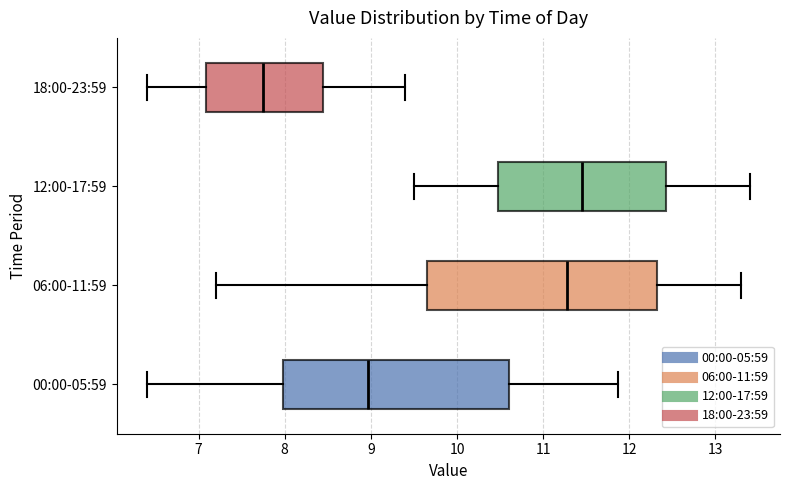

Reading bottom to top, read every box against the x-axis: the position of its median line, the range the box covers, and the ends of its whiskers. The values are not printed on the chart, so give them approximately, as read against the axis.

00:00-05:59: median 9.0, box 8.0 to 10.6, whiskers 6.4 to 11.9
06:00-11:59: median 11.3, box 9.7 to 12.3, whiskers 7.2 to 13.3
12:00-17:59: median 11.5, box 10.5 to 12.4, whiskers 9.5 to 13.4
18:00-23:59: median 7.8, box 7.1 to 8.4, whiskers 6.4 to 9.4